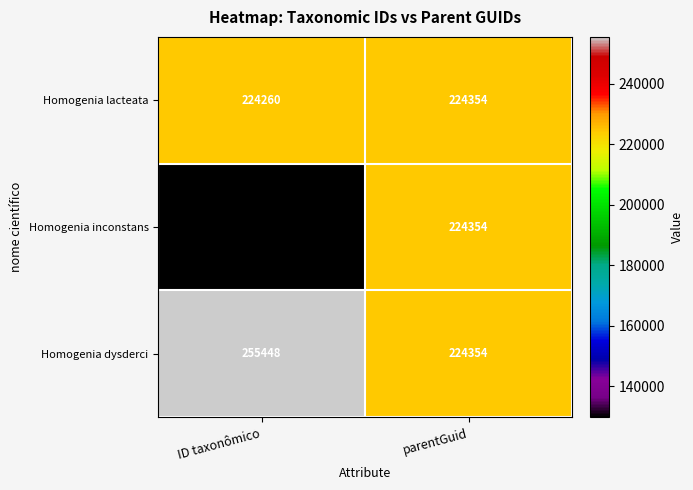

What is the average value of the Homogenia dysderci series?

239901